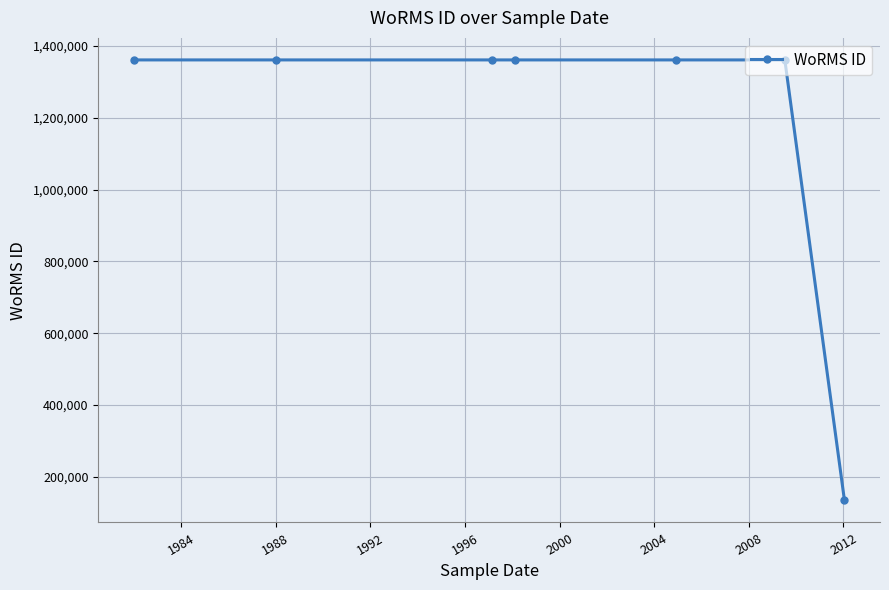

How many lines are shown in the chart?

1